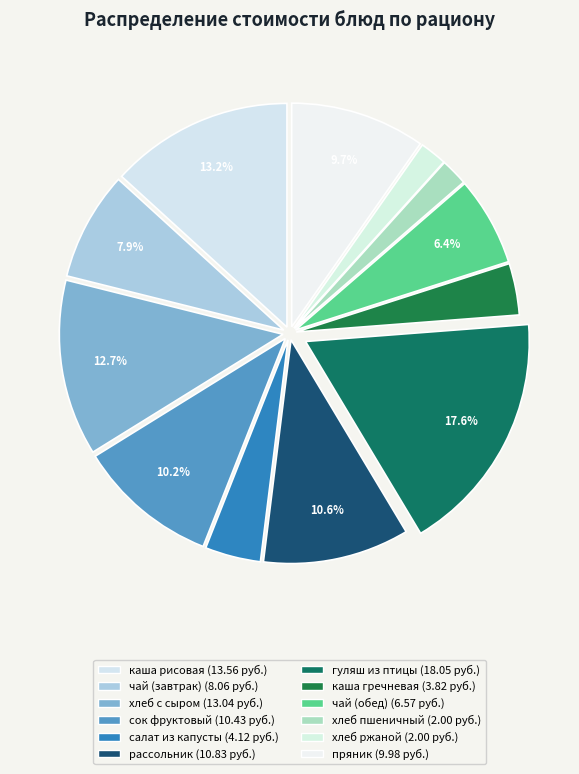

How many segments does this pie chart have?

12